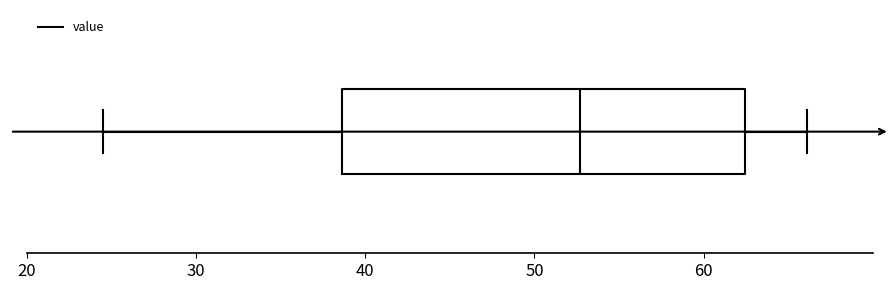

Read this box plot against the x-axis: the position of the median line, the range covered by the box, and the ends of both whiskers. The values are not printed on the chart, so give them approximately, as read against the axis.

median 53, box 39 to 62, whiskers 25 to 66